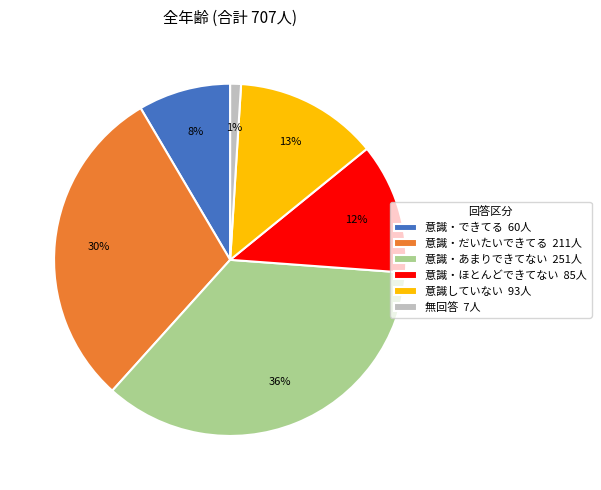

Is the sum of 意識・だいたいできてる 211人 and 意識・あまりできてない 251人 greater than half?

Yes